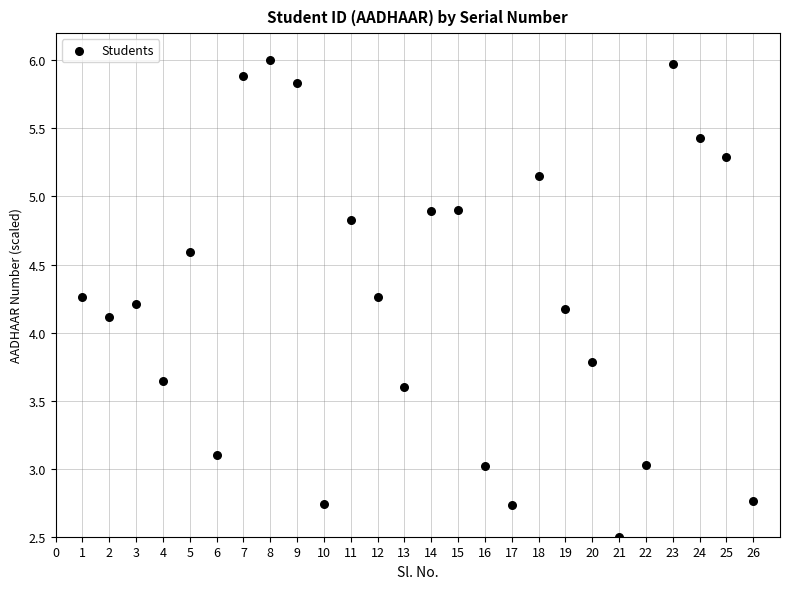

What is the range of Y values (max minus min)?

3.5